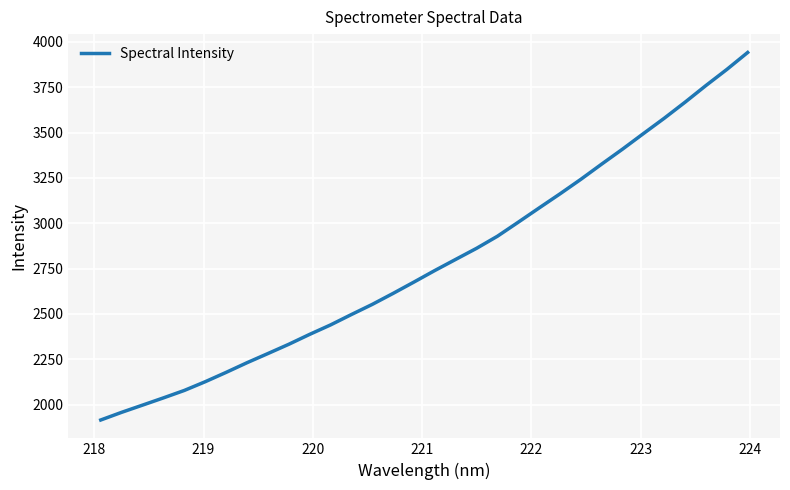

What is the average value?

2785.6